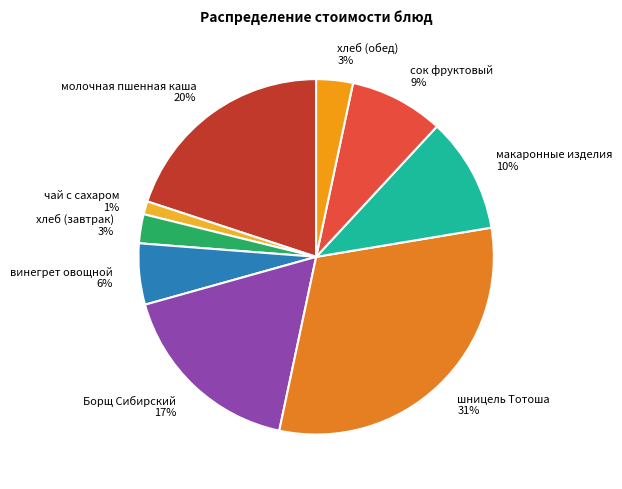

Is Борщ Сибирский the majority of the pie?

No